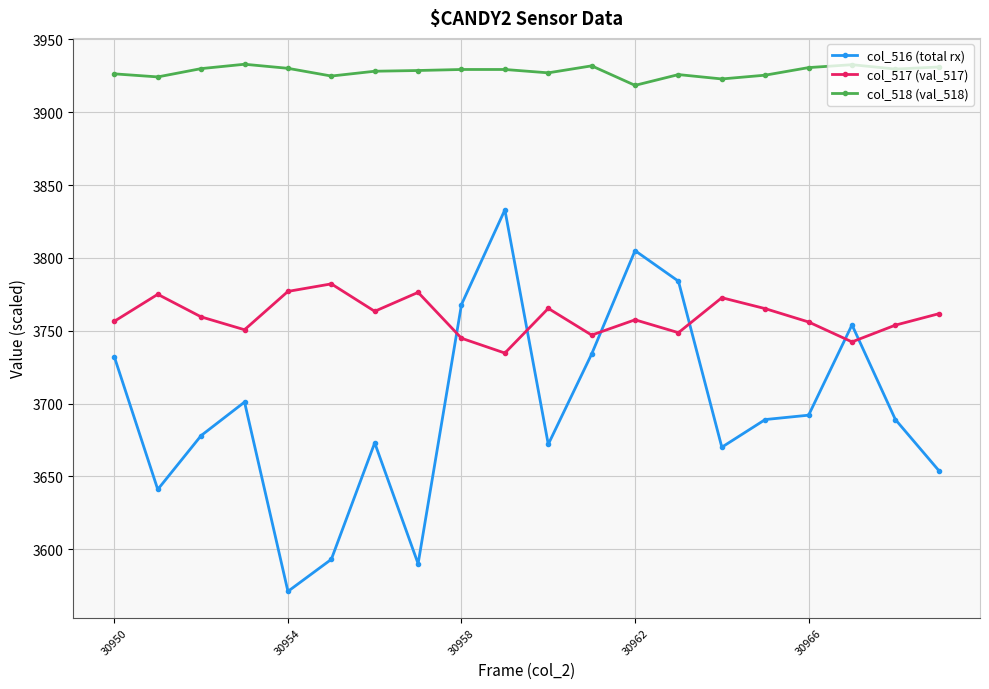

How many times do col_517 (val_517) and col_516 (total rx) cross each other?

6